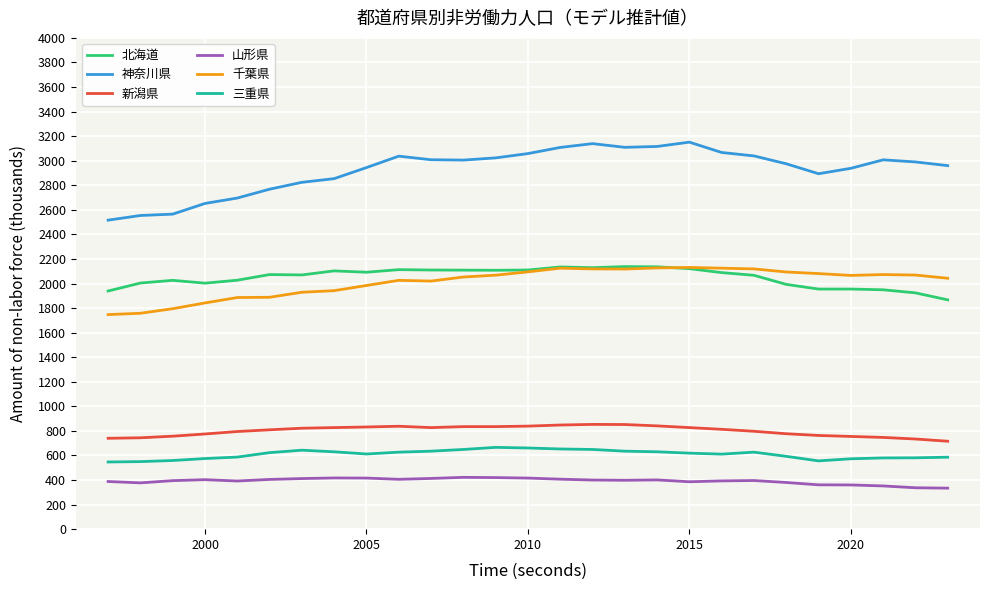

Which series has the largest total across all categories?

神奈川県